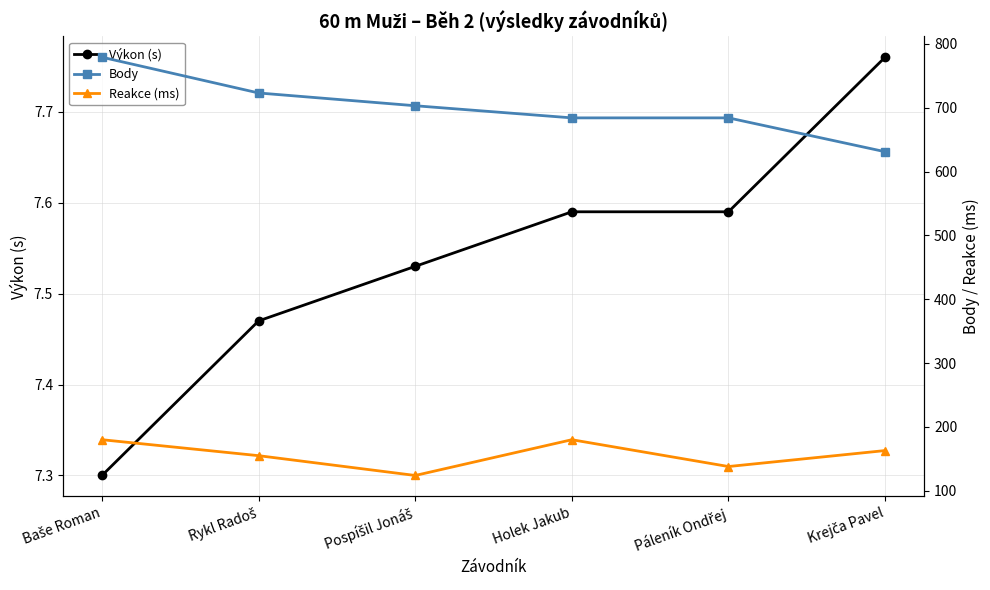

What position from the right is Pospíšil Jonáš?

4